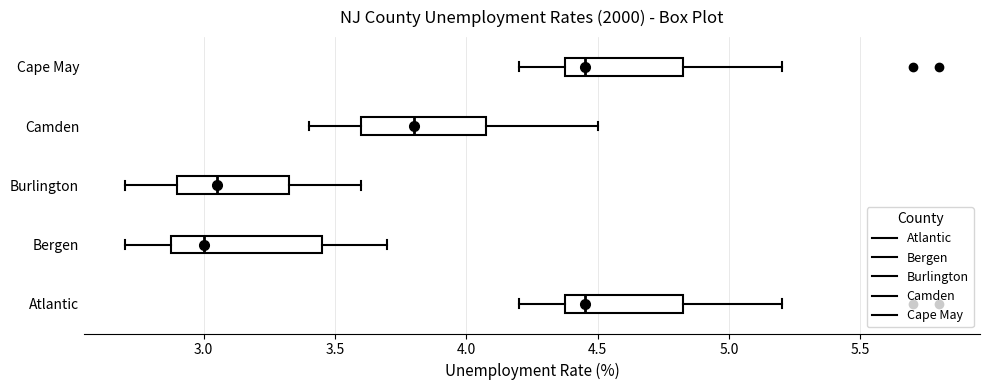

Which box is the widest, from its left edge to its right edge?

Bergen